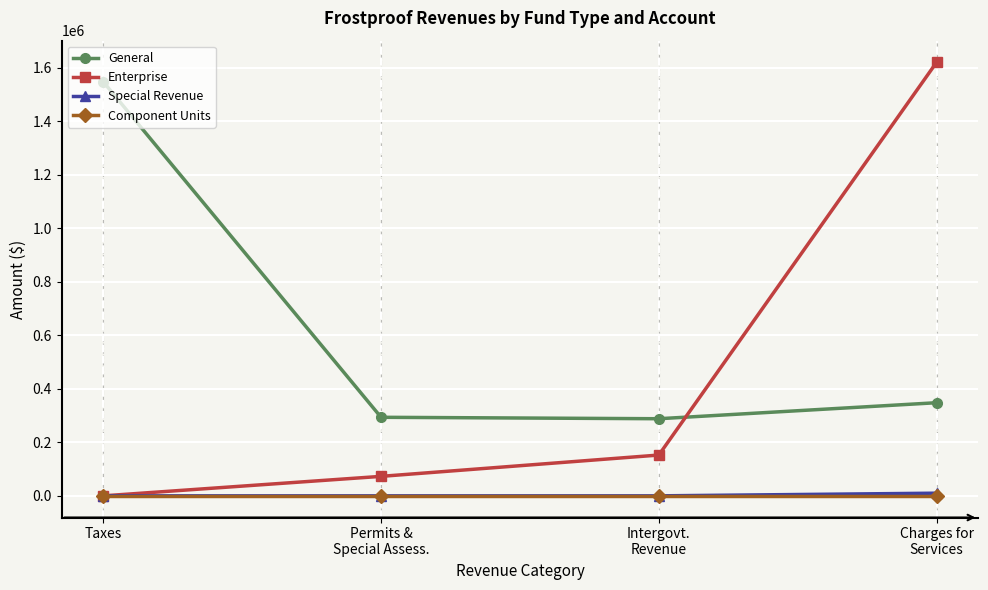

What is the sum of the General values at Intergovt.
Revenue and Permits &
Special Assess.?

581564